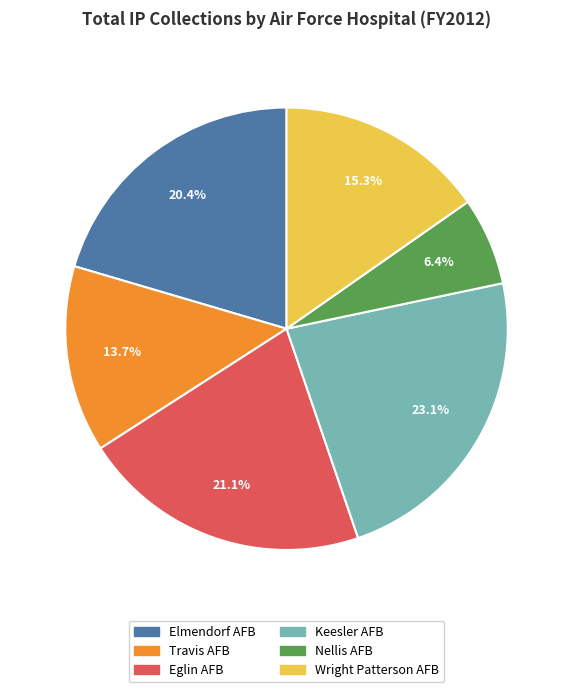

Count the number of slices in the pie.

6